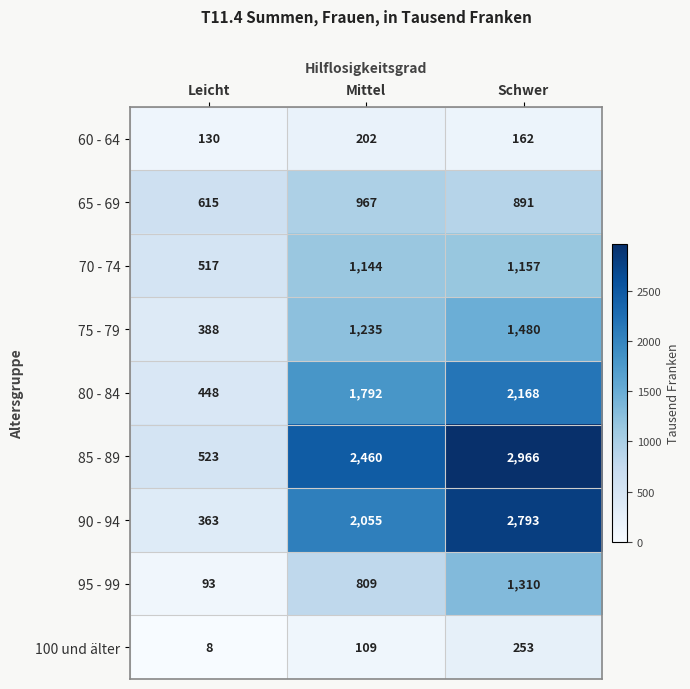

What is the difference between the highest and lowest values at Mittel?

2351